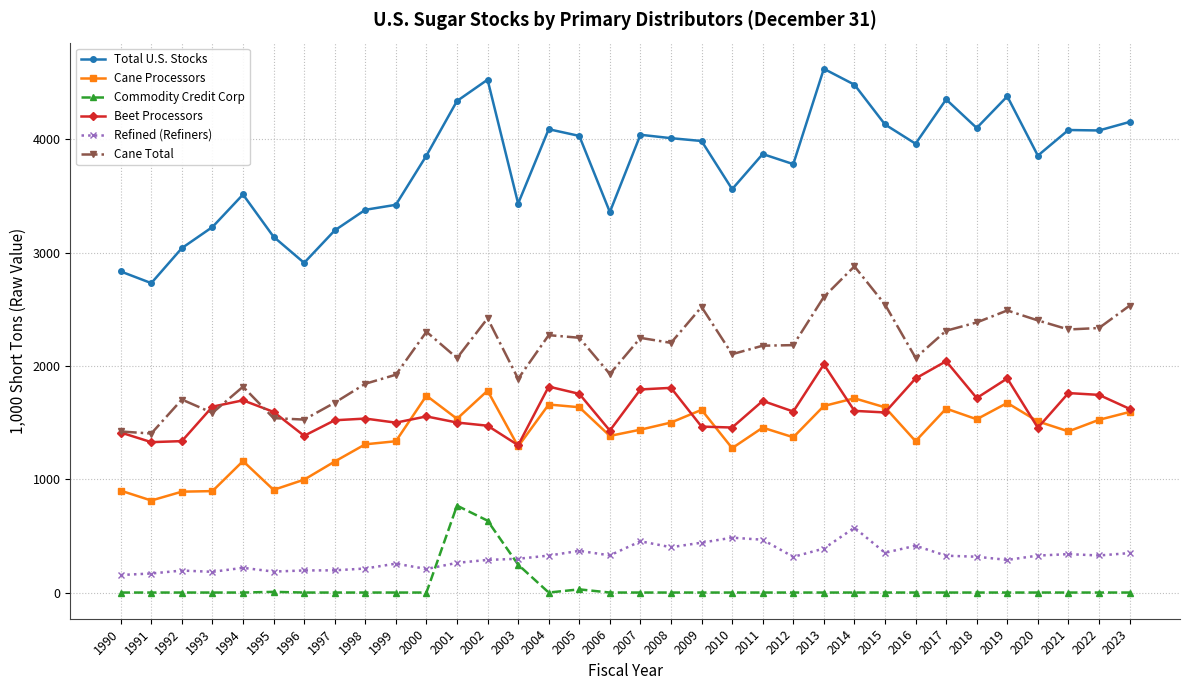

What is the highest value of the Cane Total series?

2878